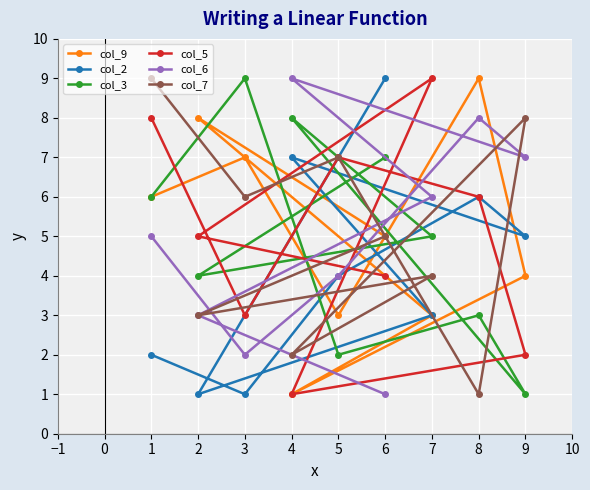

Between 1 and 3, which series saw the biggest shift?

col_5